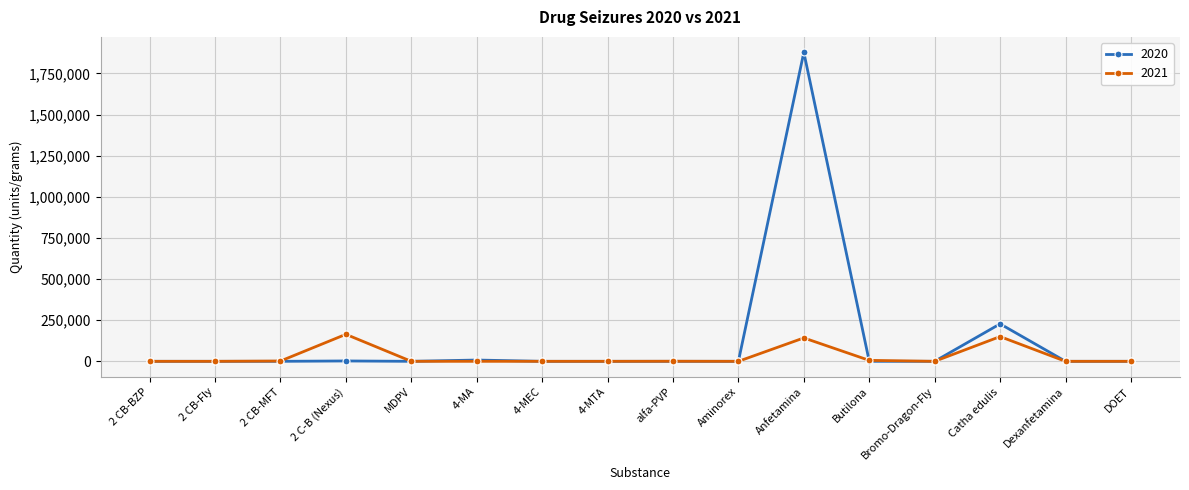

What is the label of the 7th point from the right?

Aminorex